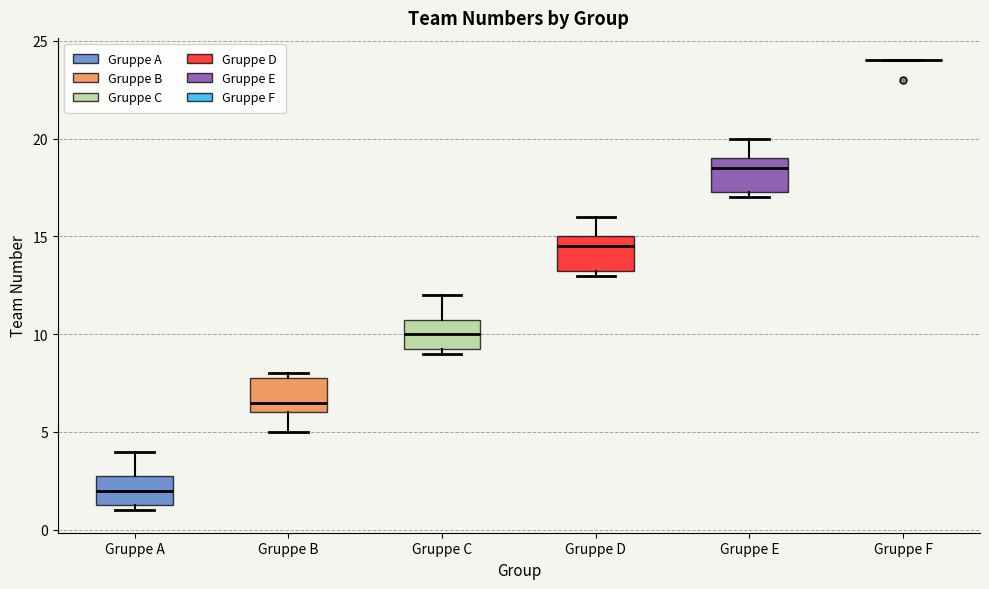

Reading left to right, read every box against the y-axis: the position of its median line, the range the box covers, and the ends of its whiskers. The values are not printed on the chart, so give them approximately, as read against the axis.

Gruppe A: median 2.0, box 1.5 to 3.0, whiskers 1.0 to 4.0
Gruppe B: median 6.5, box 6.0 to 8.0, whiskers 5.0 to 8.0 (just above the box's upper edge)
Gruppe C: median 10.0, box 9.5 to 11.0, whiskers 9.0 to 12.0
Gruppe D: median 14.5, box 13.5 to 15.0, whiskers 13.0 to 16.0
Gruppe E: median 18.5, box 17.5 to 19.0, whiskers 17.0 to 20.0
Gruppe F: box collapsed to a line at 24.0, whiskers 24.0 to 24.0